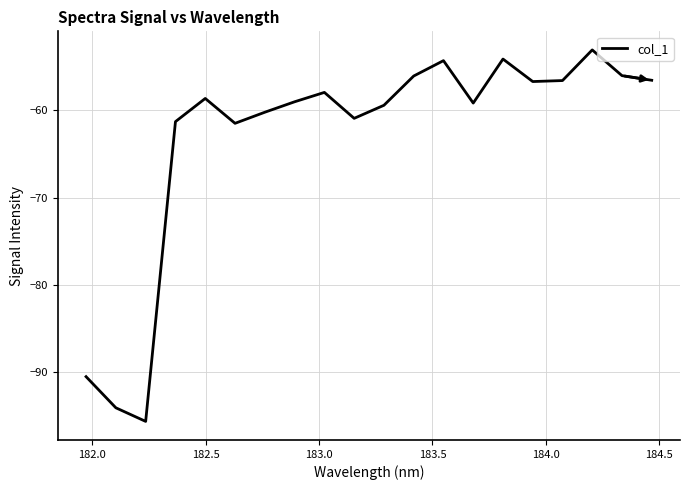

What is the maximum value shown in the chart?

-53.1